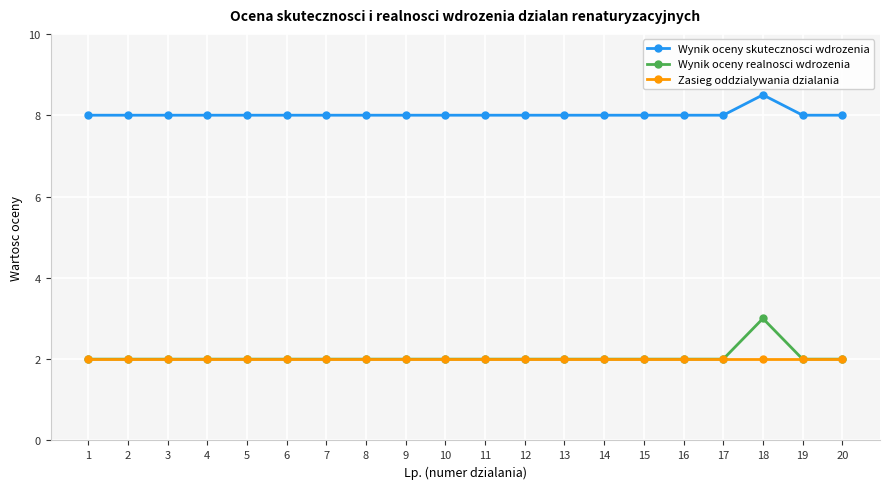

What is the approximate value of Wynik oceny skutecznosci wdrozenia at 5?

8.0